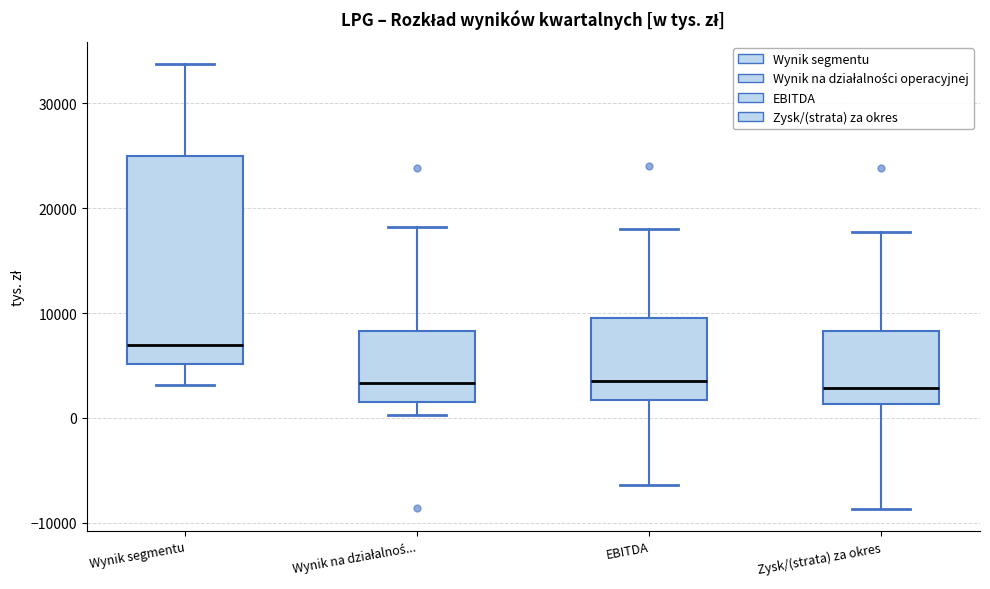

Reading left to right, transcribe this box plot: for each box, give where its median line is, the range the box spans, and where its two whiskers end, as read against the y-axis. The values are not printed on the chart, so give them approximately, as read against the axis.

Wynik segmentu: median 7000, box 5000 to 25000, whiskers 3000 to 34000
Wynik na działalnoś...: median 3000, box 2000 to 8000, whiskers 0 to 18000
EBITDA: median 4000, box 2000 to 10000, whiskers -6000 to 18000
Zysk/(strata) za okres: median 3000, box 1000 to 8000, whiskers -9000 to 18000